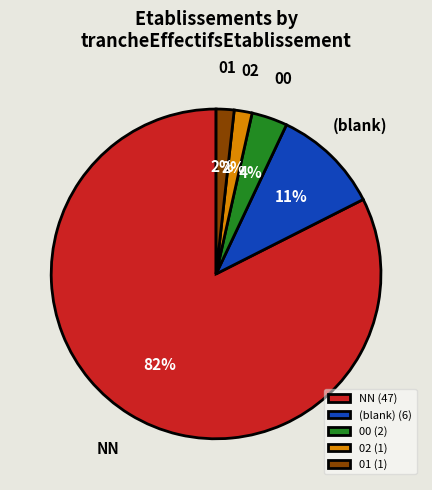

Does NN account for over 50% of the chart?

Yes